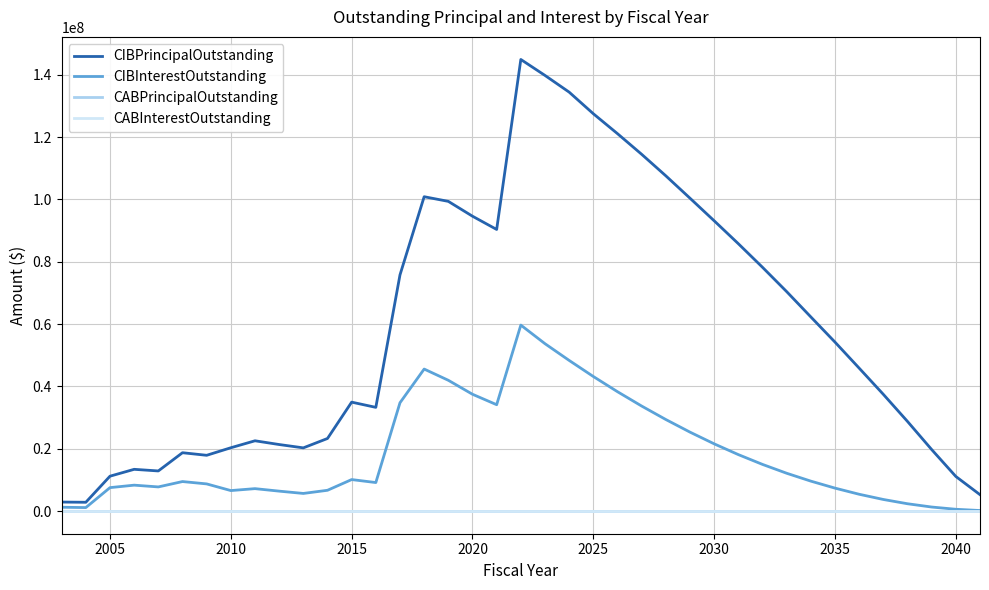

Does the chart display data point markers on the line(s)?

No